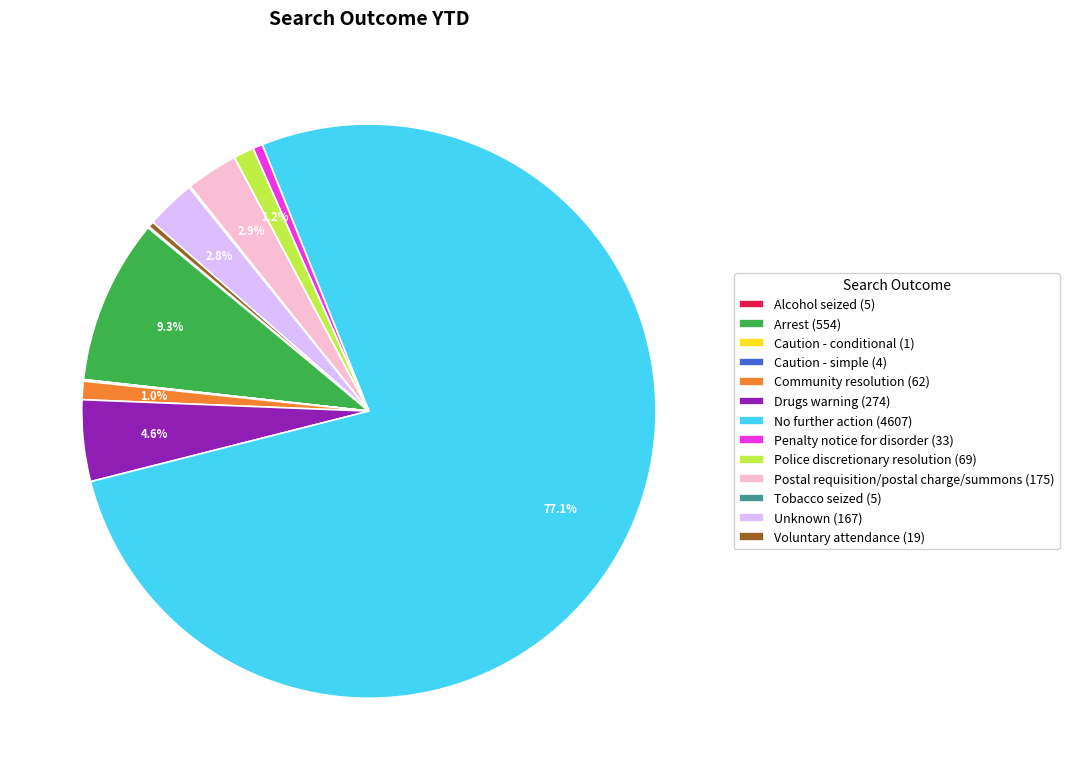

Which category has the biggest portion of the pie?

No further action